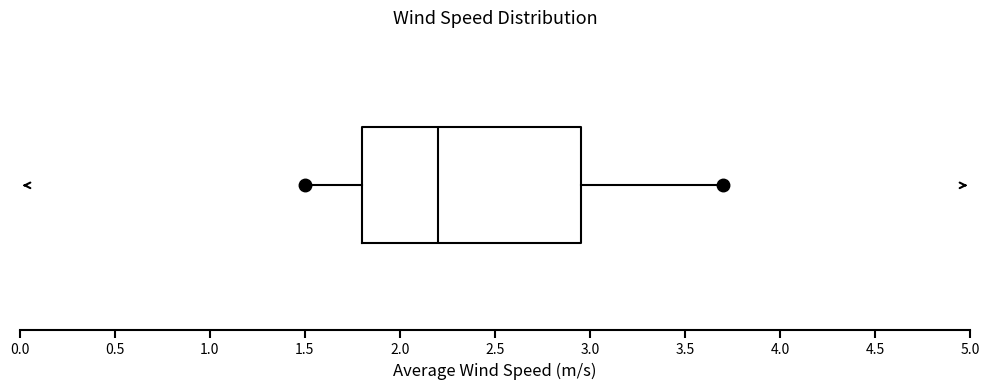

Where is the right edge of the box on the x-axis? The values are not printed on the chart, so give them approximately, as read against the axis.

2.95